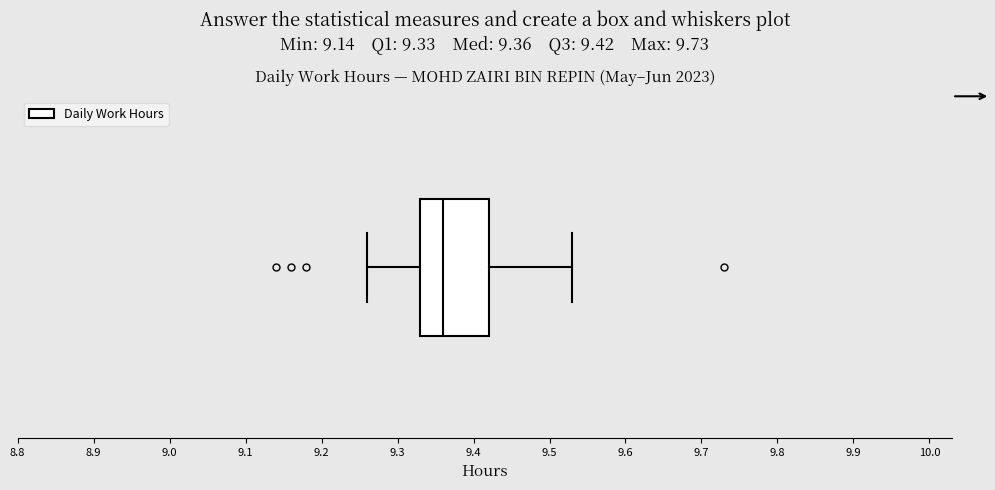

Transcribe this box plot: give where the median line is, the range the box spans, and where the two whiskers end, as read against the x-axis. The values are not printed on the chart, so give them approximately, as read against the axis.

median 9.36, box 9.33 to 9.42, whiskers 9.26 to 9.53